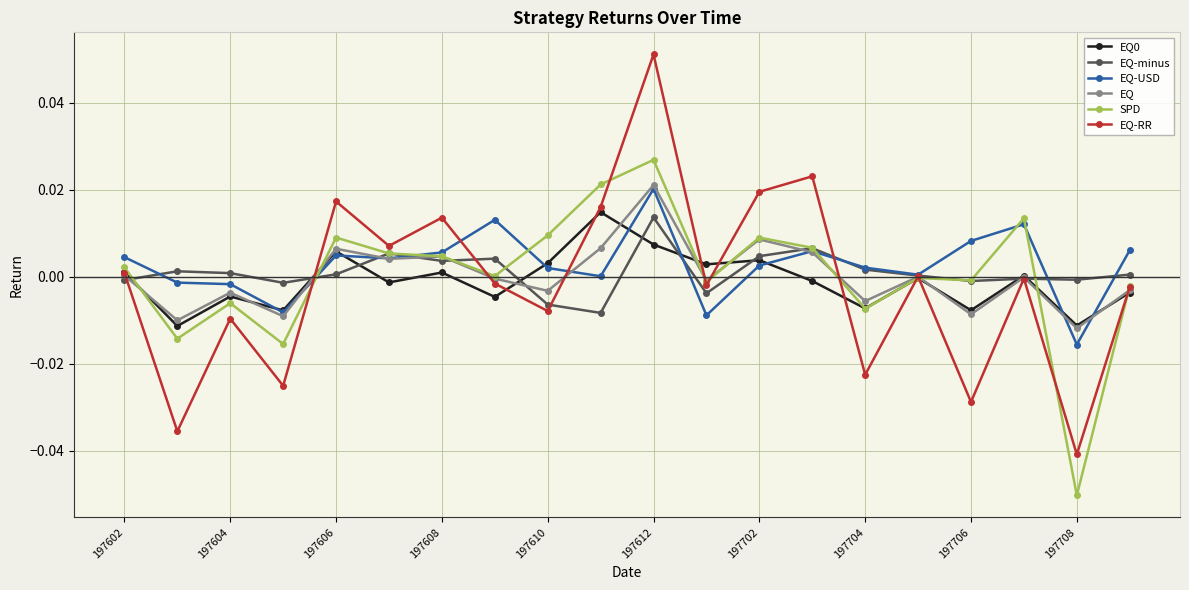

How many series are shown in this chart?

6